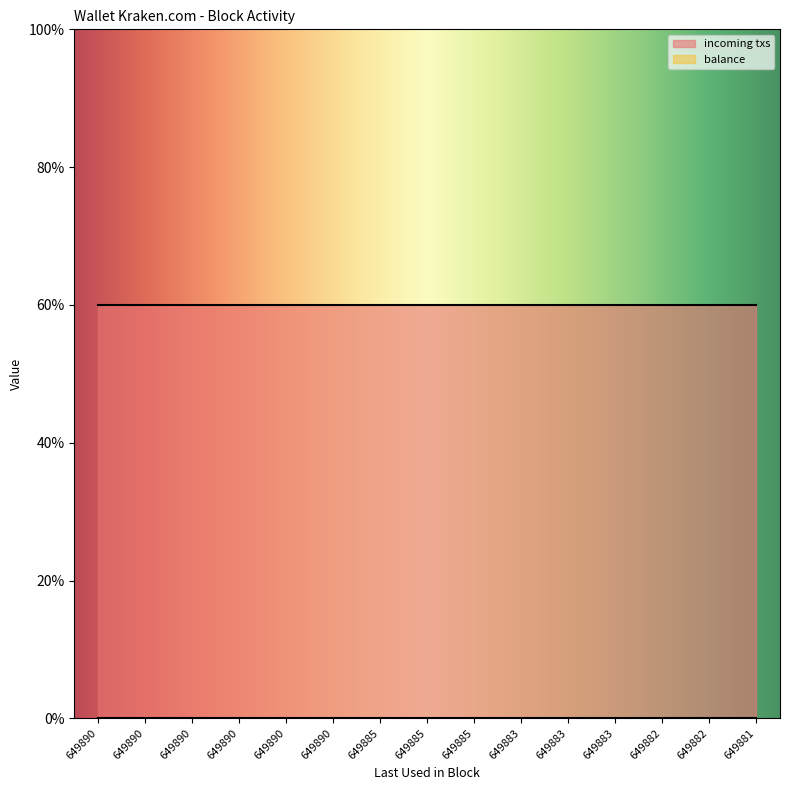

Between 649881 and 649883, which is larger?

649881